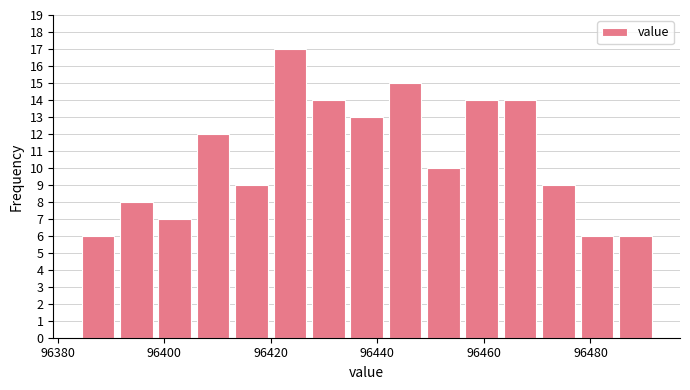

Around what value on the x-axis is the tallest bar? Give the approximate position of its centre, as read against the axis.

96424